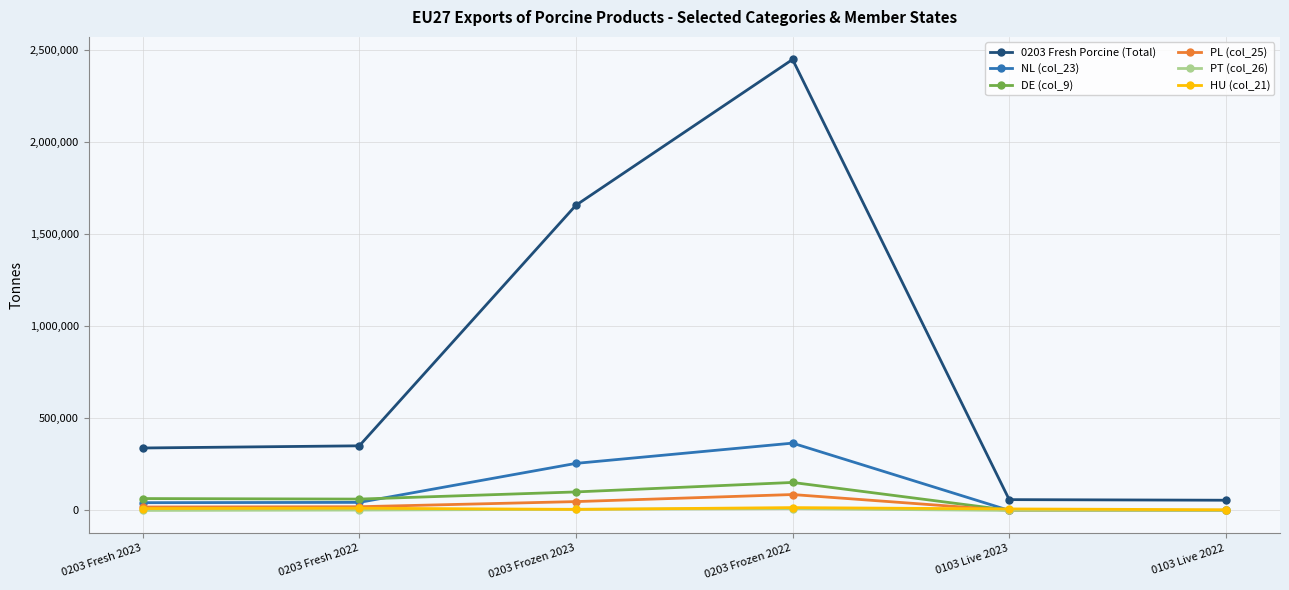

How many lines are shown in the chart?

6